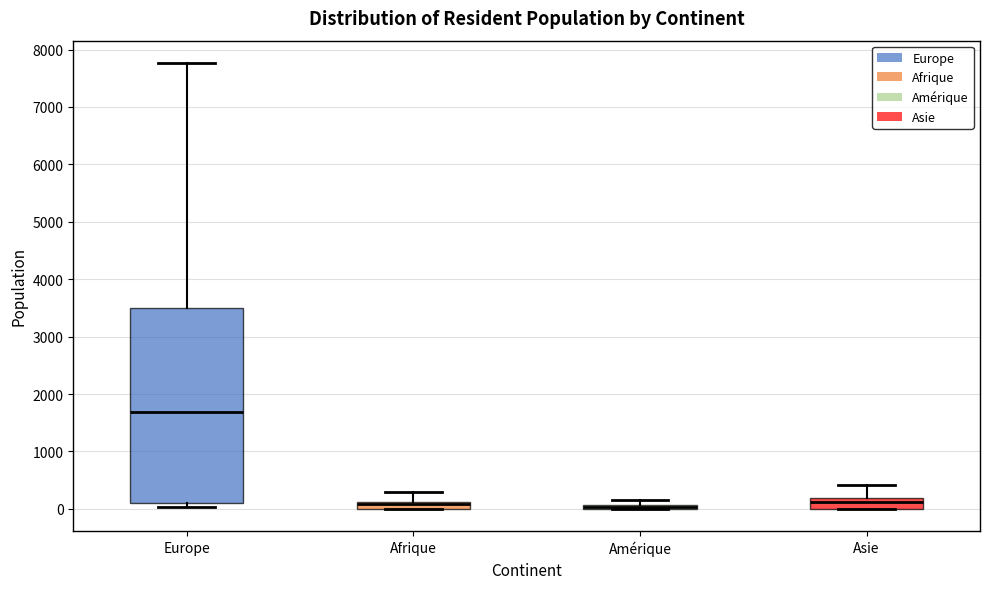

Comparing the boxes themselves (not the whiskers), which one is the tallest?

Europe